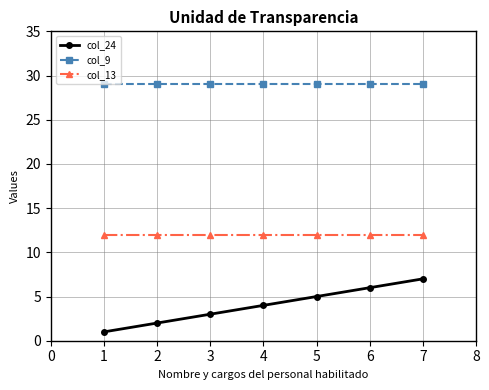

True or false: col_9 and col_24 cross at least once.

False